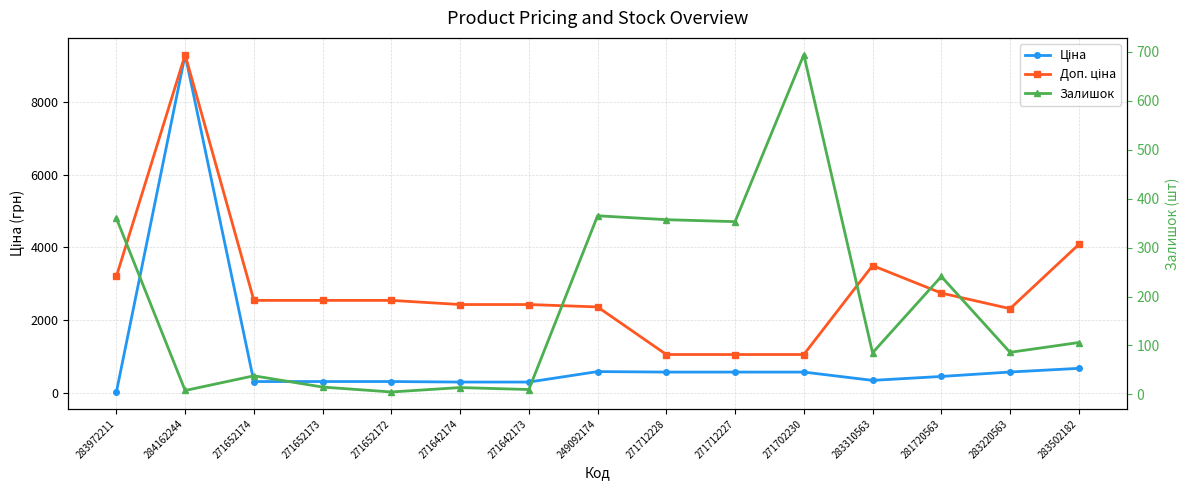

What is the spread (max minus min) of values at 271642174?

2418.8